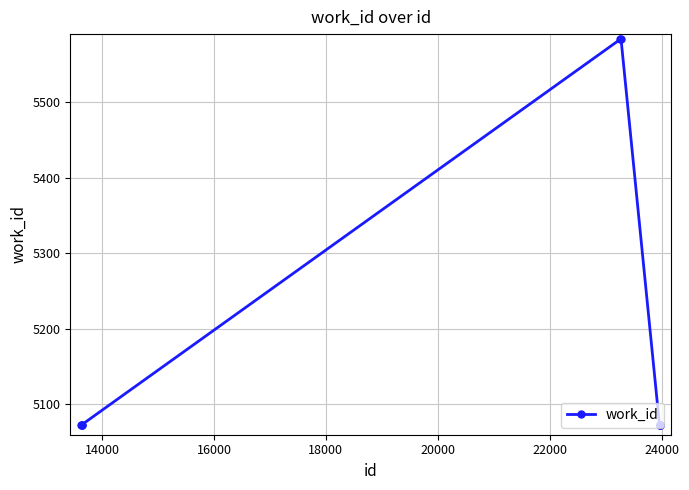

What is the maximum value shown in the chart?

5583